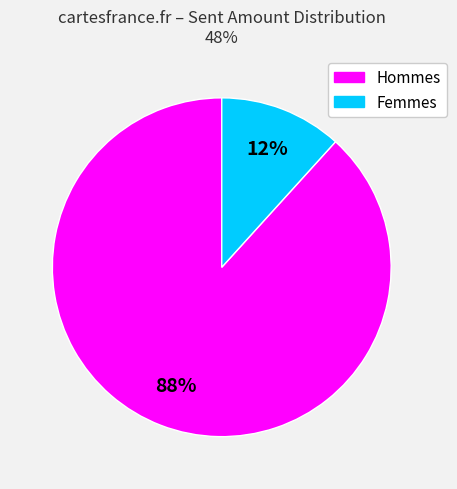

How many segments does this pie chart have?

2